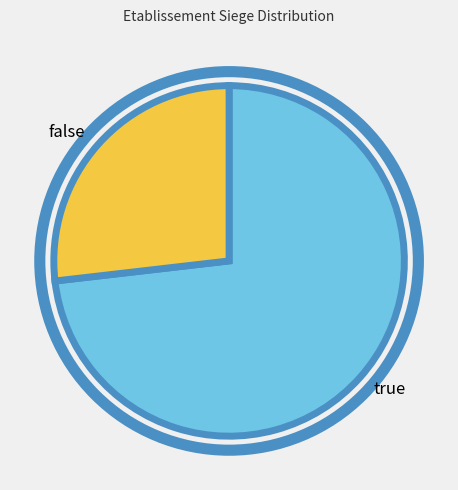

Which slice represents more than half of the pie?

true